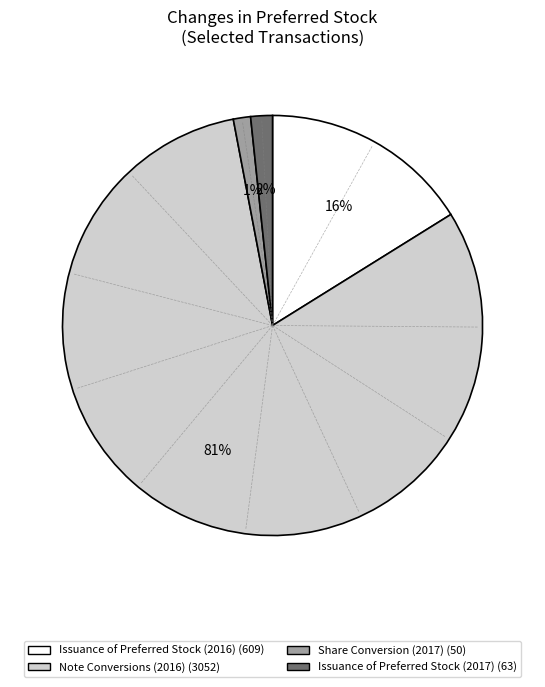

How many slices are in this pie chart?

4